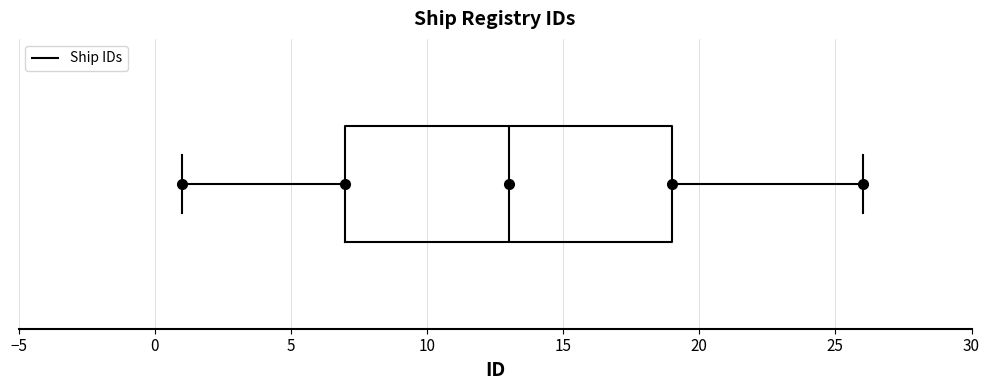

Transcribe this box plot: give where the median line is, the range the box spans, and where the two whiskers end, as read against the x-axis. The values are not printed on the chart, so give them approximately, as read against the axis.

median 13, box 7 to 19, whiskers 1 to 26